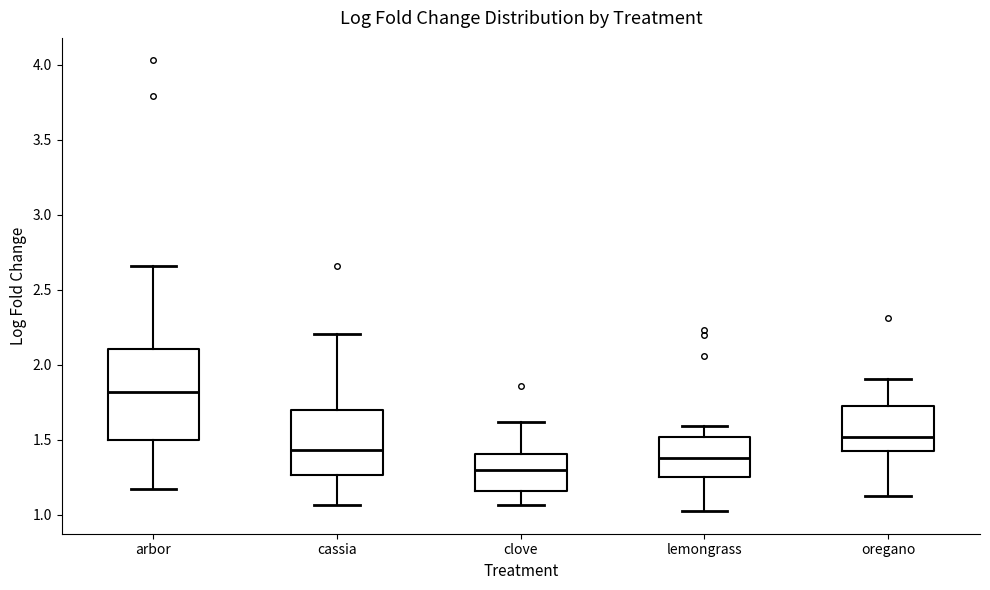

Reading left to right, read every box against the y-axis: the position of its median line, the range the box covers, and the ends of its whiskers. The values are not printed on the chart, so give them approximately, as read against the axis.

arbor: median 1.80, box 1.50 to 2.10, whiskers 1.15 to 2.65
cassia: median 1.45, box 1.25 to 1.70, whiskers 1.05 to 2.20
clove: median 1.30, box 1.15 to 1.40, whiskers 1.05 to 1.60
lemongrass: median 1.40, box 1.25 to 1.50, whiskers 1.05 to 1.60
oregano: median 1.50, box 1.45 to 1.75, whiskers 1.10 to 1.90